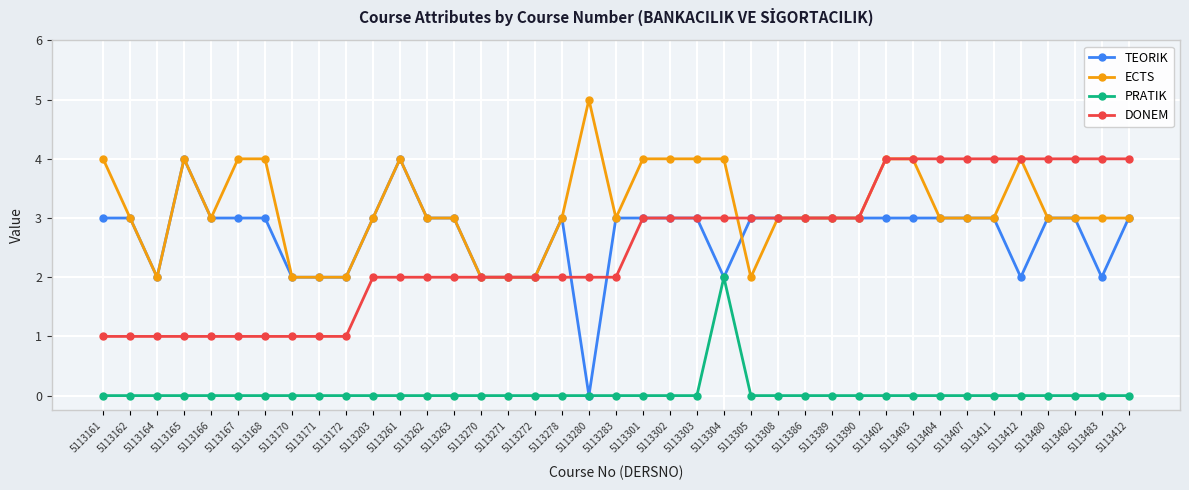

Reading left to right, extract all data points from this chart.

TEORIK: 5113161=3	5113162=3	5113164=2	5113165=4	5113166=3	5113167=3	5113168=3	5113170=2	5113171=2	5113172=2	5113203=3	5113261=4	5113262=3	5113263=3	5113270=2	5113271=2	5113272=2	5113278=3	5113280=0	5113283=3	5113301=3	5113302=3	5113303=3	5113304=2	5113305=3	5113308=3	5113386=3	5113389=3	5113390=3	5113402=3	5113403=3	5113404=3	5113407=3	5113411=3	5113412=2	5113480=3	5113482=3	5113483=2	5113412=3
ECTS: 5113161=4	5113162=3	5113164=2	5113165=4	5113166=3	5113167=4	5113168=4	5113170=2	5113171=2	5113172=2	5113203=3	5113261=4	5113262=3	5113263=3	5113270=2	5113271=2	5113272=2	5113278=3	5113280=5	5113283=3	5113301=4	5113302=4	5113303=4	5113304=4	5113305=2	5113308=3	5113386=3	5113389=3	5113390=3	5113402=4	5113403=4	5113404=3	5113407=3	5113411=3	5113412=4	5113480=3	5113482=3	5113483=3	5113412=3
PRATIK: 5113161=0	5113162=0	5113164=0	5113165=0	5113166=0	5113167=0	5113168=0	5113170=0	5113171=0	5113172=0	5113203=0	5113261=0	5113262=0	5113263=0	5113270=0	5113271=0	5113272=0	5113278=0	5113280=0	5113283=0	5113301=0	5113302=0	5113303=0	5113304=2	5113305=0	5113308=0	5113386=0	5113389=0	5113390=0	5113402=0	5113403=0	5113404=0	5113407=0	5113411=0	5113412=0	5113480=0	5113482=0	5113483=0	5113412=0
DONEM: 5113161=1	5113162=1	5113164=1	5113165=1	5113166=1	5113167=1	5113168=1	5113170=1	5113171=1	5113172=1	5113203=2	5113261=2	5113262=2	5113263=2	5113270=2	5113271=2	5113272=2	5113278=2	5113280=2	5113283=2	5113301=3	5113302=3	5113303=3	5113304=3	5113305=3	5113308=3	5113386=3	5113389=3	5113390=3	5113402=4	5113403=4	5113404=4	5113407=4	5113411=4	5113412=4	5113480=4	5113482=4	5113483=4	5113412=4